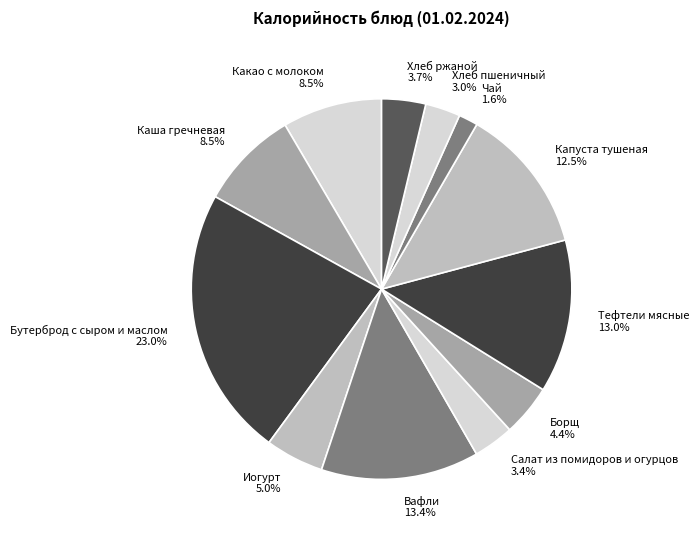

Is Какао с молоком the majority of the pie?

No